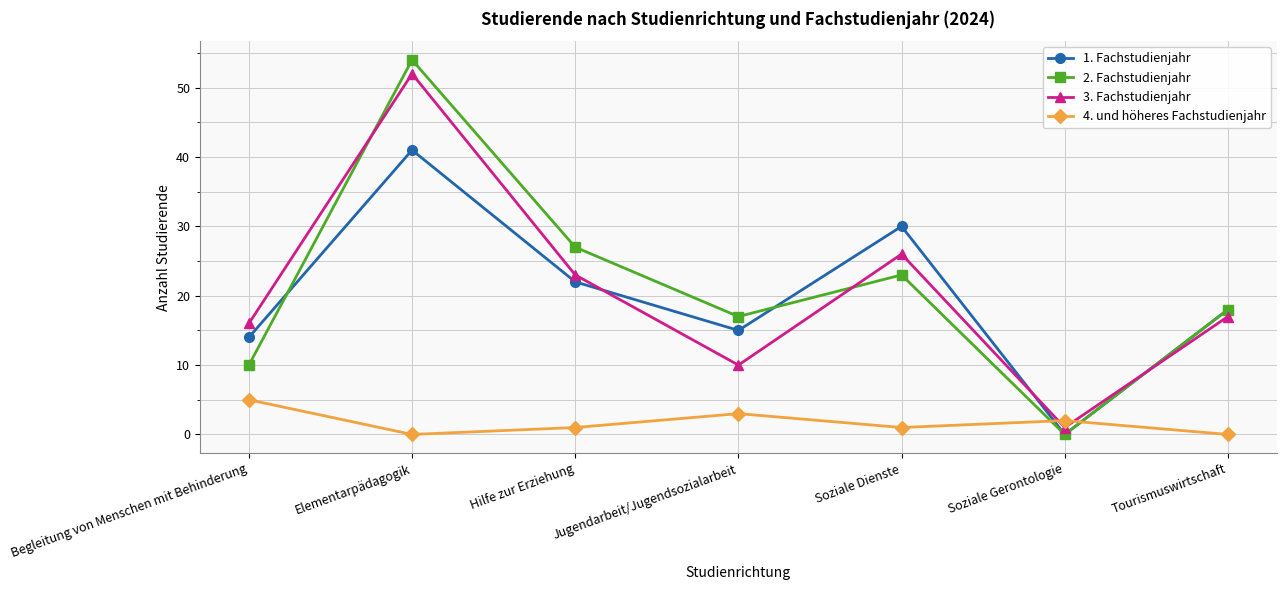

Between which two adjacent categories do 1. Fachstudienjahr and 4. und höheres Fachstudienjahr first intersect?

Soziale Dienste and Soziale Gerontologie